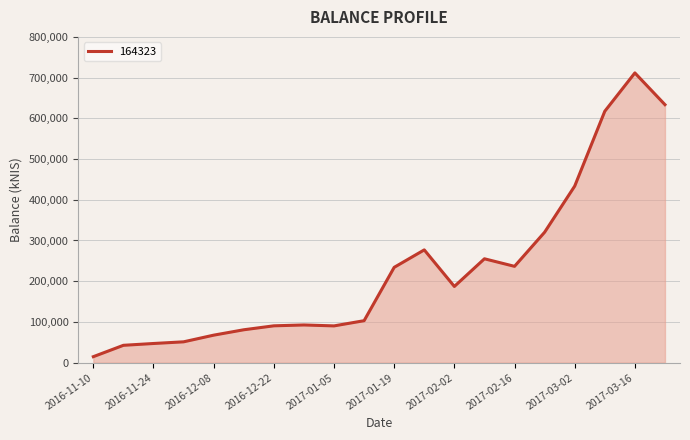

What is the greatest value displayed?

711533.0